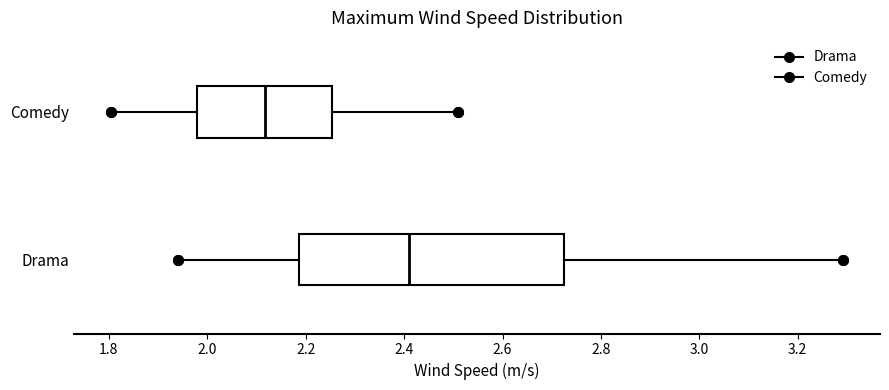

Reading bottom to top, read every box against the x-axis: the position of its median line, the range the box covers, and the ends of its whiskers. The values are not printed on the chart, so give them approximately, as read against the axis.

Drama: median 2.42, box 2.18 to 2.72, whiskers 1.94 to 3.30
Comedy: median 2.12, box 1.98 to 2.26, whiskers 1.80 to 2.50